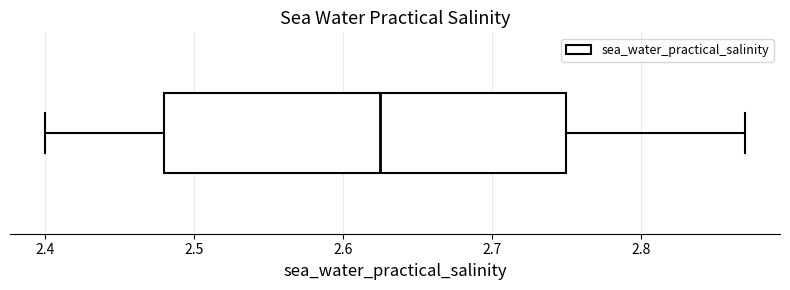

Transcribe this box plot: give where the median line is, the range the box spans, and where the two whiskers end, as read against the x-axis. The values are not printed on the chart, so give them approximately, as read against the axis.

median 2.63, box 2.48 to 2.75, whiskers 2.40 to 2.87